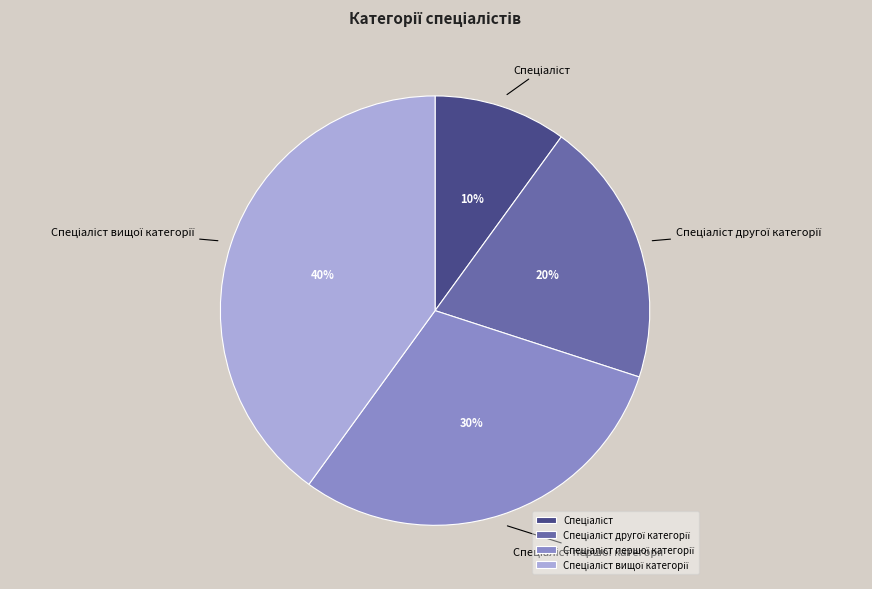

Is there any slice that represents more than half of the pie?

No